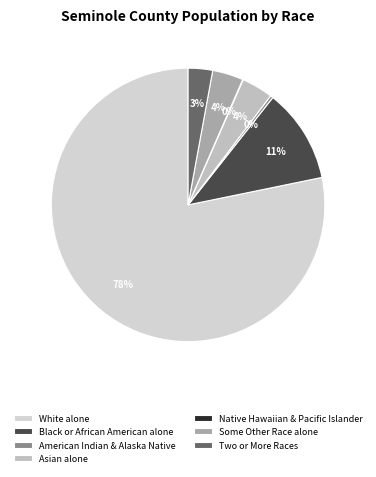

Between Asian alone and White alone, which is larger?

White alone